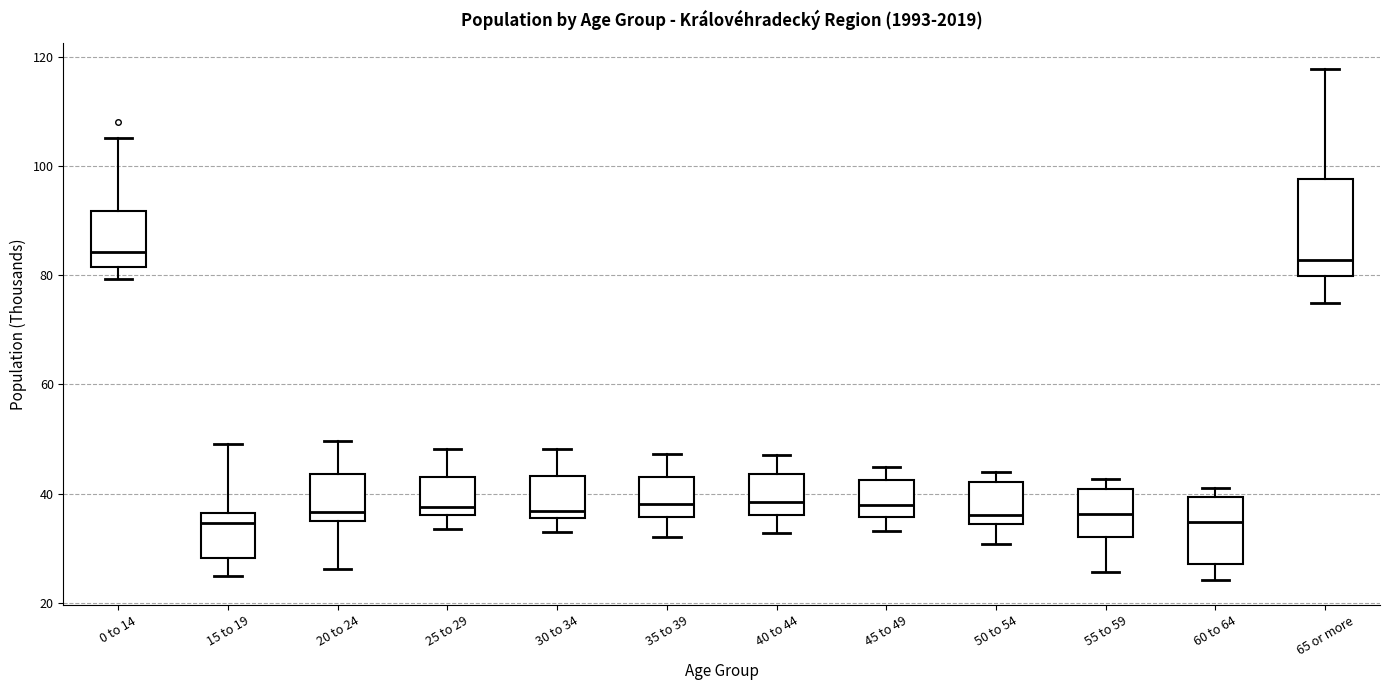

Reading left to right, transcribe this box plot: for each box, give where its median line is, the range the box spans, and where its two whiskers end, as read against the y-axis. The values are not printed on the chart, so give them approximately, as read against the axis.

0 to 14: median 84, box 82 to 92, whiskers 80 to 106
15 to 19: median 34, box 28 to 36, whiskers 24 to 50
20 to 24: median 36, box 34 to 44, whiskers 26 to 50
25 to 29: median 38, box 36 to 44, whiskers 34 to 48
30 to 34: median 36 (just above the box's lower edge), box 36 to 44, whiskers 32 to 48
35 to 39: median 38, box 36 to 44, whiskers 32 to 48
40 to 44: median 38, box 36 to 44, whiskers 32 to 46
45 to 49: median 38, box 36 to 42, whiskers 34 to 44
50 to 54: median 36, box 34 to 42, whiskers 30 to 44
55 to 59: median 36, box 32 to 40, whiskers 26 to 42
60 to 64: median 34, box 28 to 40, whiskers 24 to 40 (just above the box's upper edge)
65 or more: median 82, box 80 to 98, whiskers 74 to 118